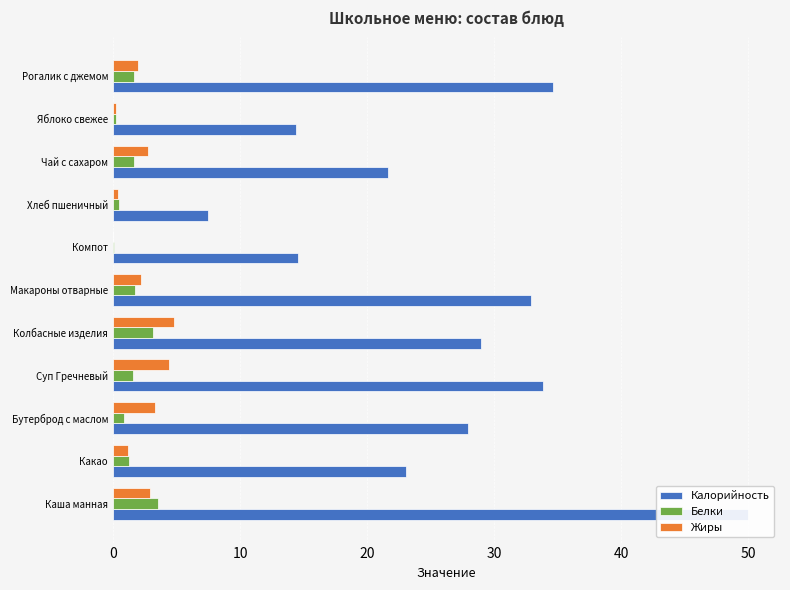

How many groups of bars are there?

11